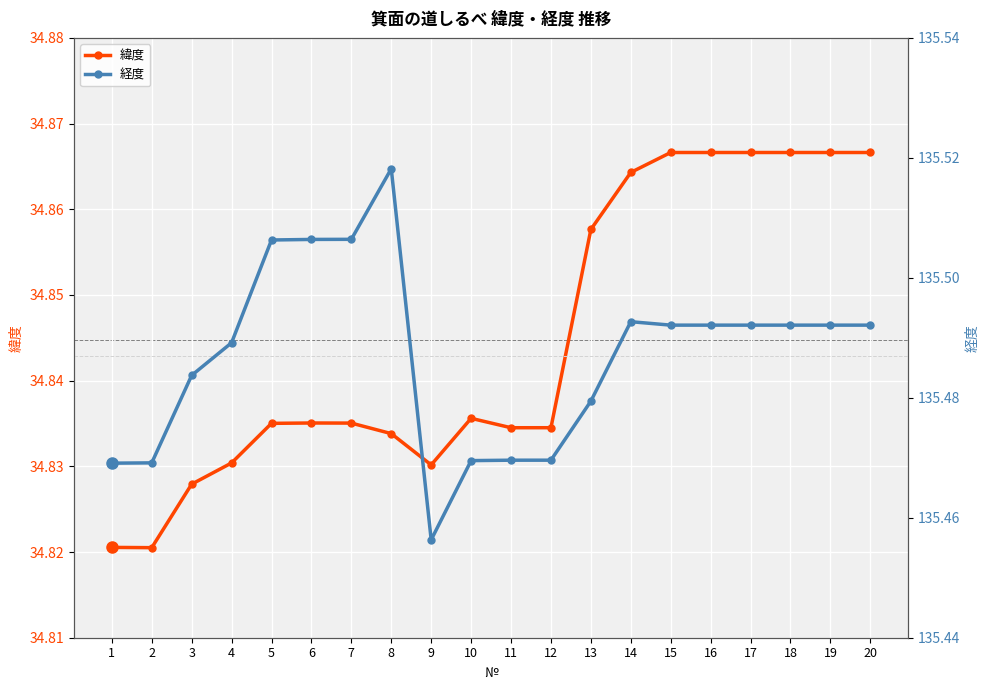

What is the total value across all series at 19?

170.4